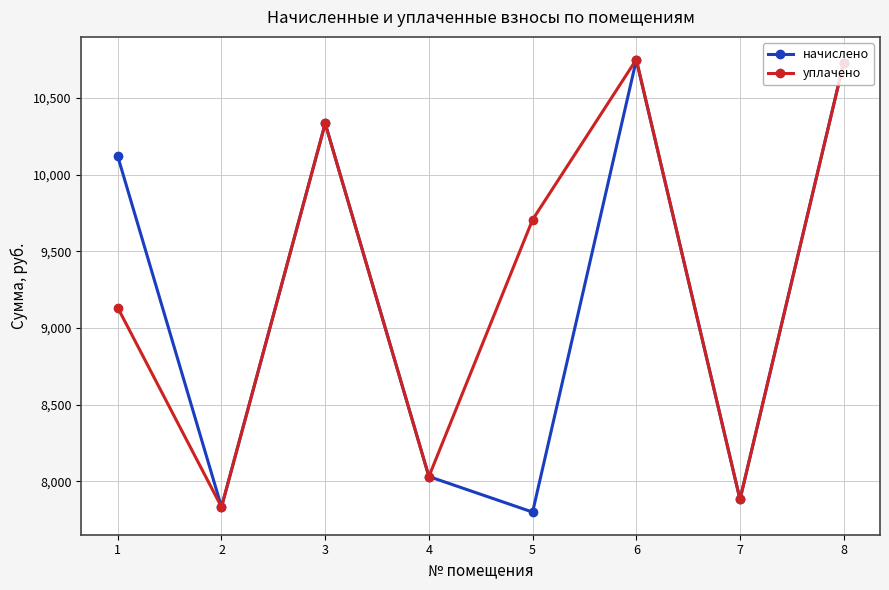

What is the sum of the уплачено values at 4 and 1?

17163.4